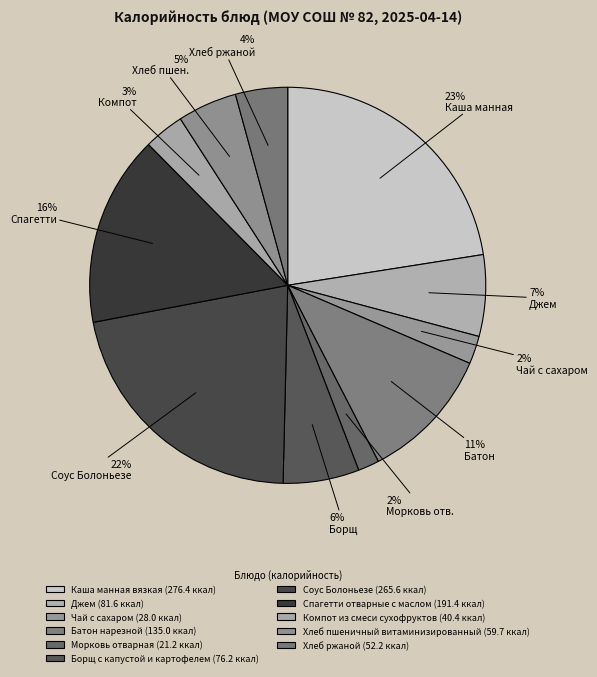

What percentage is the Джем slice, to the nearest percent?

7%